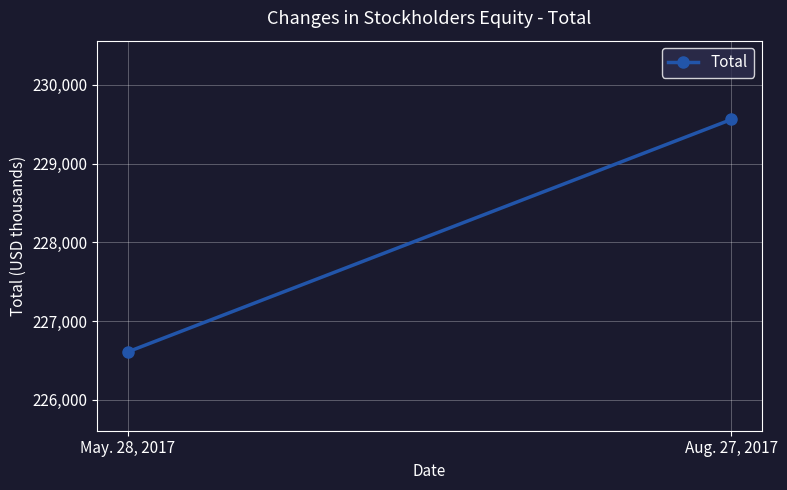

At which category does the chart reach its peak across all series?

Aug. 27, 2017